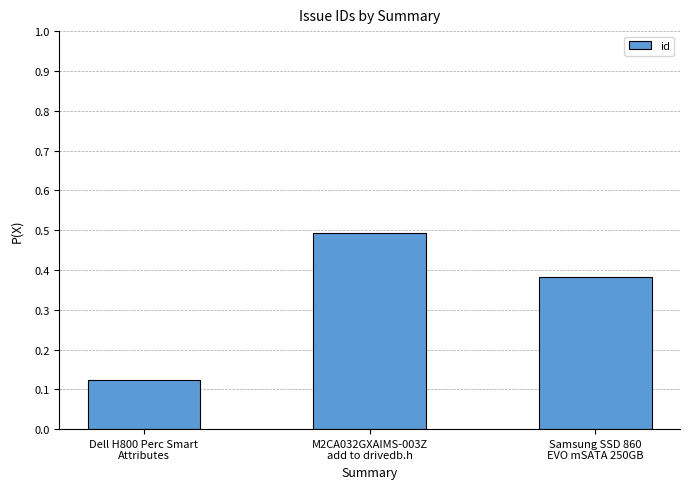

Rank the categories by value from highest to lowest.

M2CA032GXAIMS-003Z
add to drivedb.h, Samsung SSD 860
EVO mSATA 250GB, Dell H800 Perc Smart
Attributes